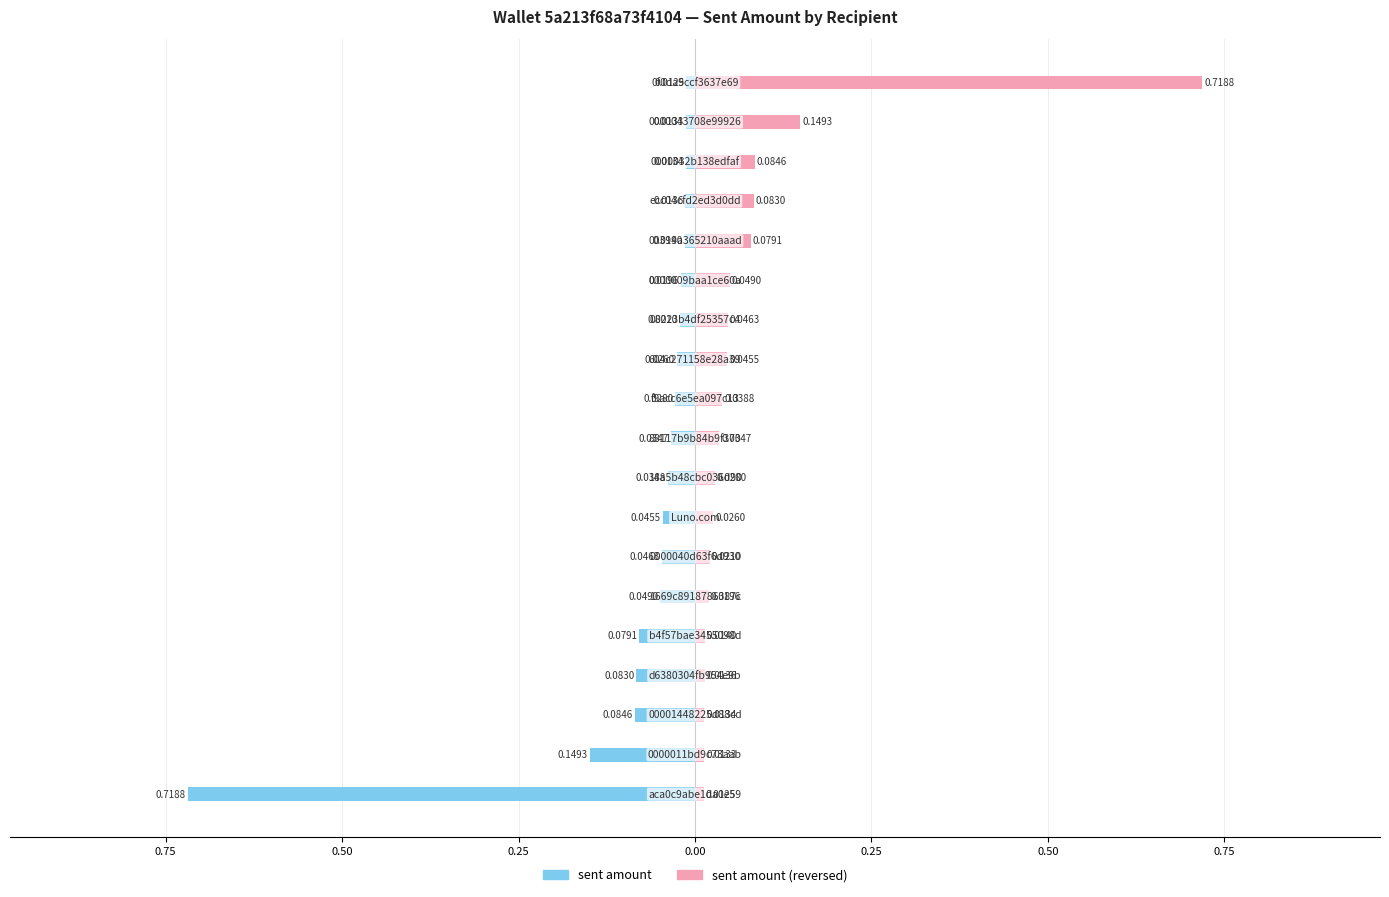

Between 0.25 and 14, which series saw the biggest shift?

sent amount